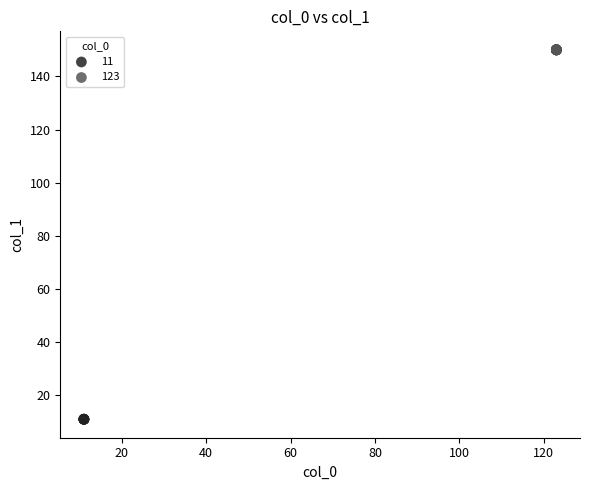

What are all the series names shown in the legend?

11, 123